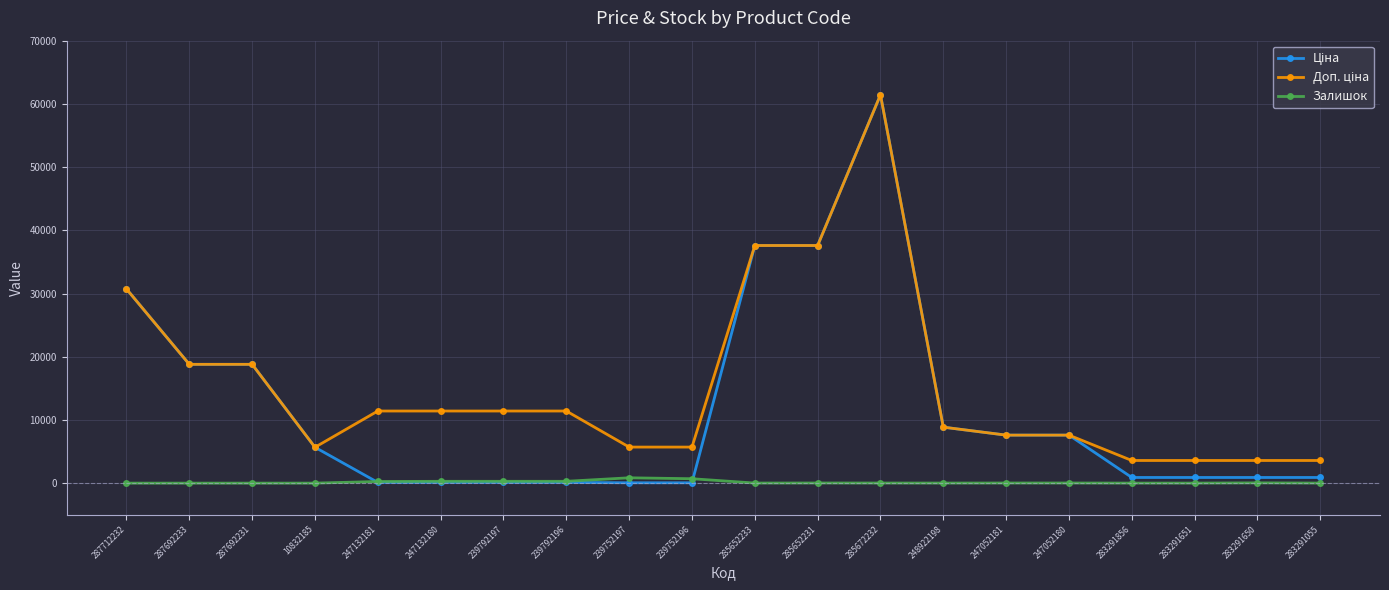

Does the chart have visible grid lines?

Yes